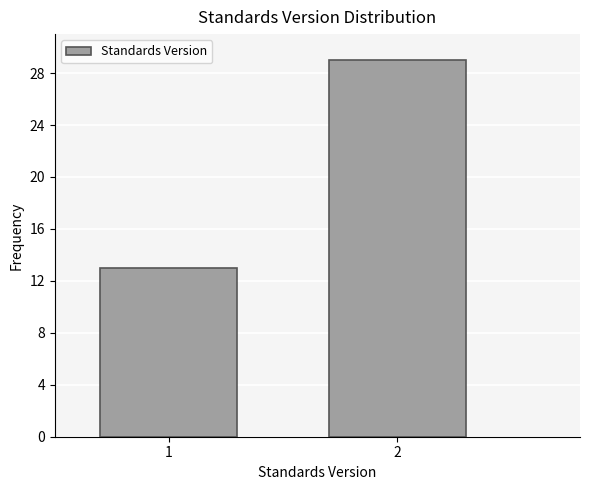

Reading left to right, what are all the values shown in this chart?

13	29